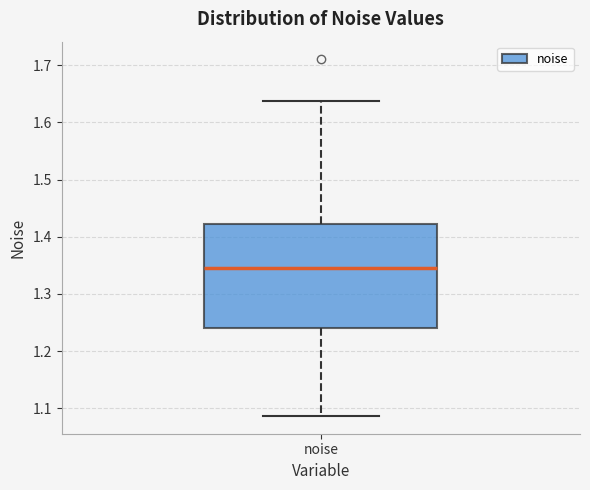

Transcribe this box plot: give where the median line is, the range the box spans, and where the two whiskers end, as read against the y-axis. The values are not printed on the chart, so give them approximately, as read against the axis.

median 1.34, box 1.24 to 1.42, whiskers 1.09 to 1.64